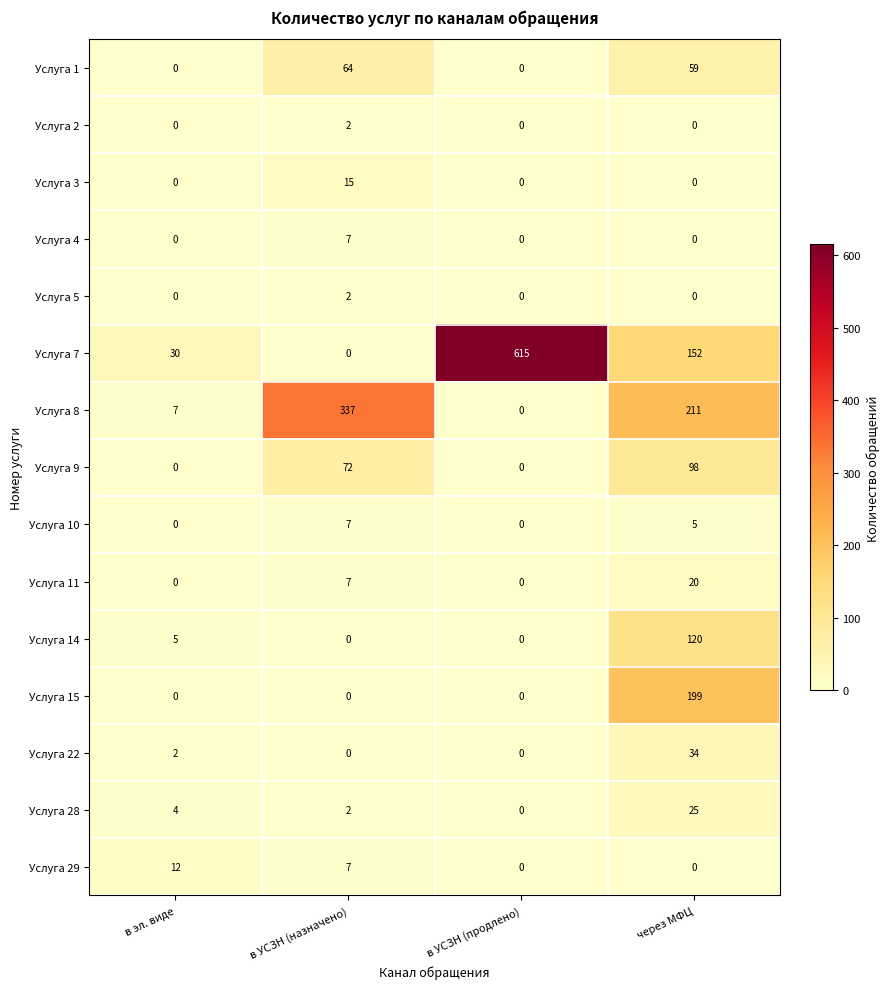

Which series has the widest spread of values?

Услуга 7